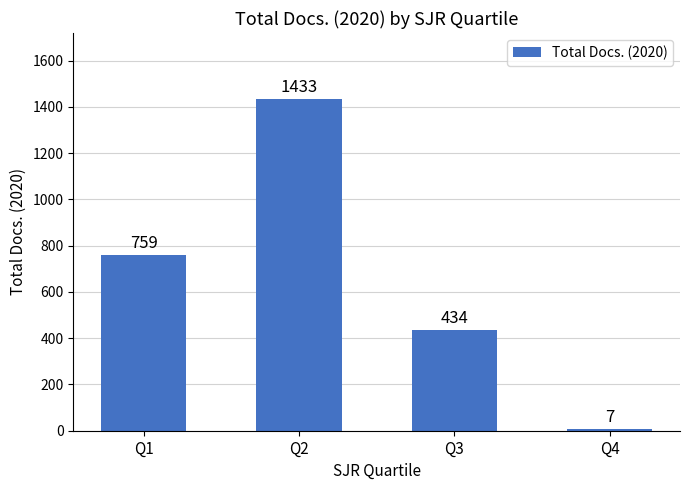

Reading left to right, transcribe all the data shown in this chart.

Q1=759	Q2=1433	Q3=434	Q4=7